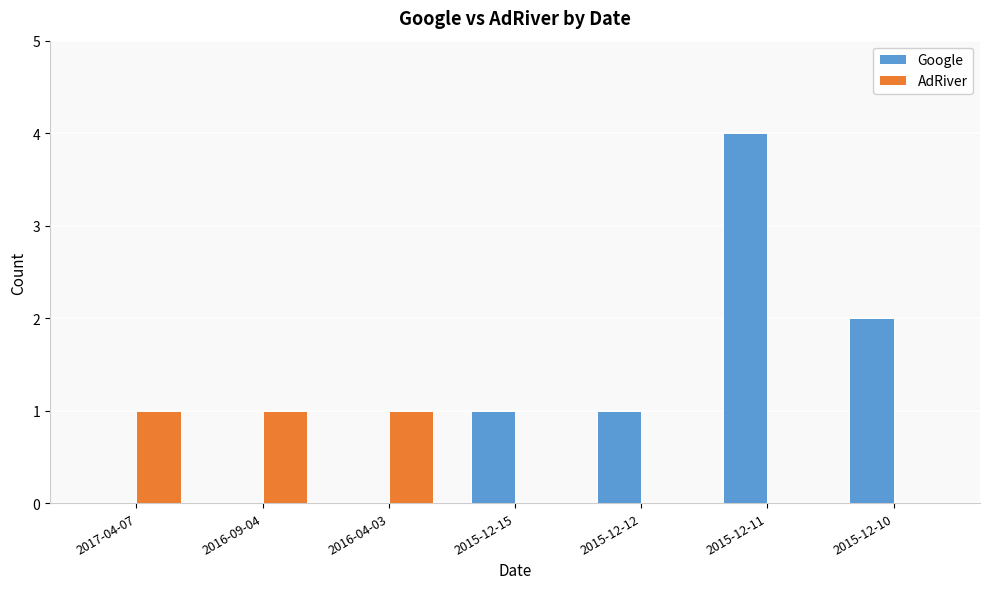

The value of Google at 2016-04-03 is 0. True or false?

True